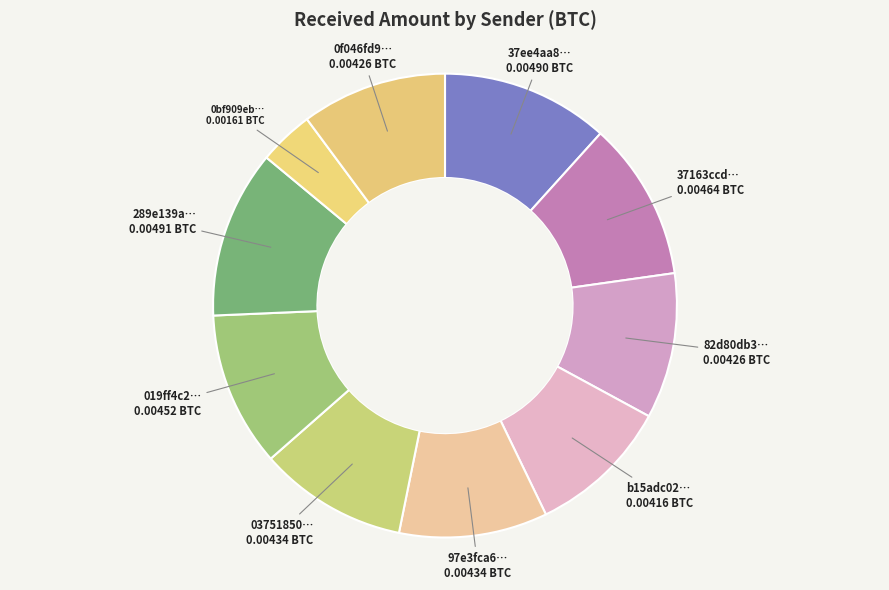

Is there any slice that represents more than half of the pie?

No